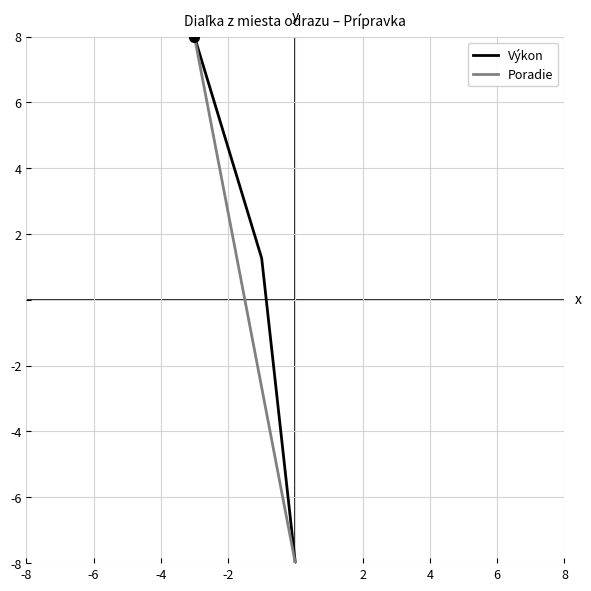

True or false: Výkon has more than 0 points higher than both neighbors.

False